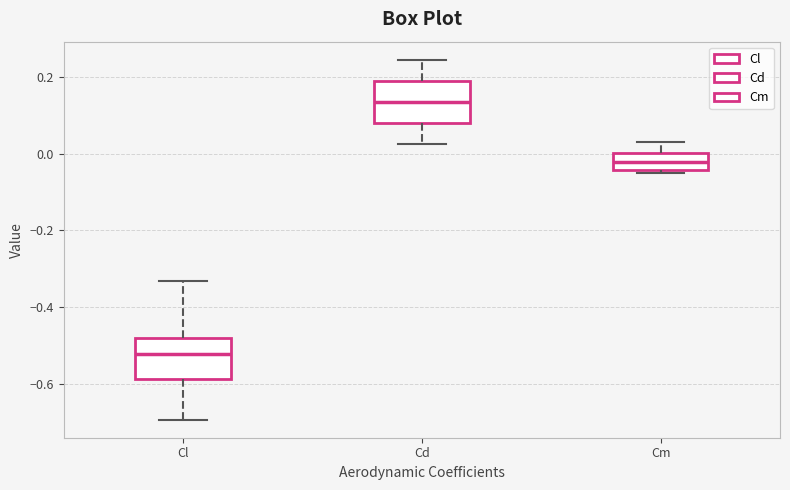

Reading left to right, read every box against the y-axis: the position of its median line, the range the box covers, and the ends of its whiskers. The values are not printed on the chart, so give them approximately, as read against the axis.

Cl: median -0.52, box -0.58 to -0.48, whiskers -0.70 to -0.34
Cd: median 0.14, box 0.08 to 0.18, whiskers 0.02 to 0.24
Cm: median -0.02, box -0.04 to 0.00, whiskers -0.04 (just below the box's lower edge) to 0.04